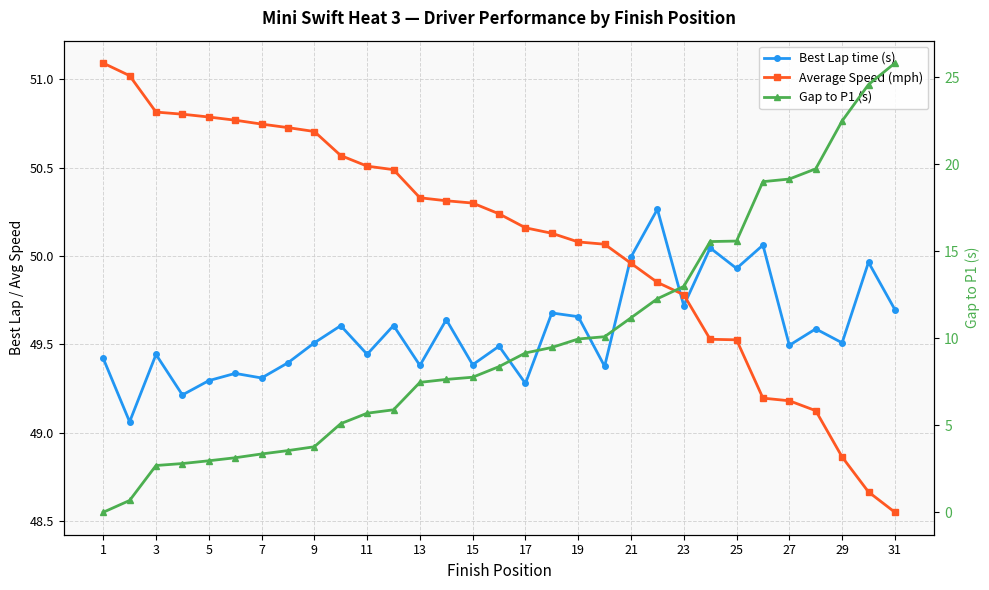

True or false: Average Speed (mph) and Gap to P1 (s) intersect in this chart.

False